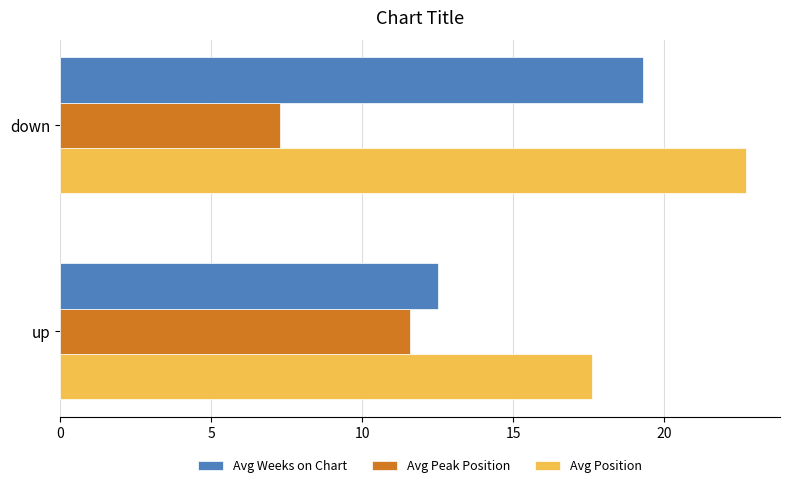

At which category is the sum across all series the highest?

down